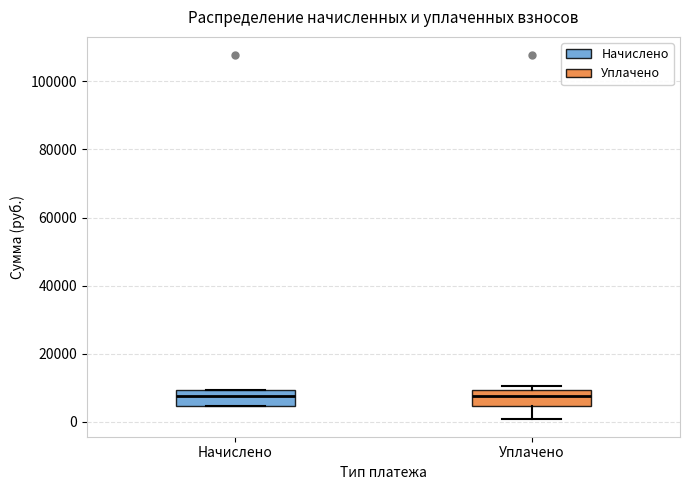

Reading left to right, transcribe this box plot: for each box, give where its median line is, the range the box spans, and where its two whiskers end, as read against the y-axis. The values are not printed on the chart, so give them approximately, as read against the axis.

Начислено: median 8000, box 4000 to 10000, whiskers 4000 to 10000
Уплачено: median 8000, box 4000 to 10000, whiskers 2000 to 10000 (just above the box's upper edge)